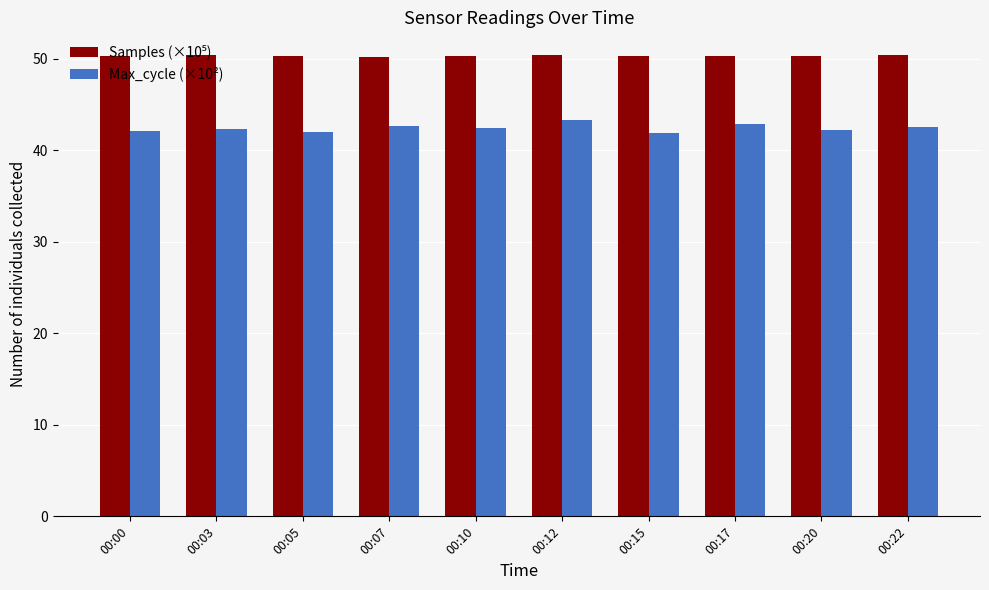

What is the total value across all series at 00:03?

92.7